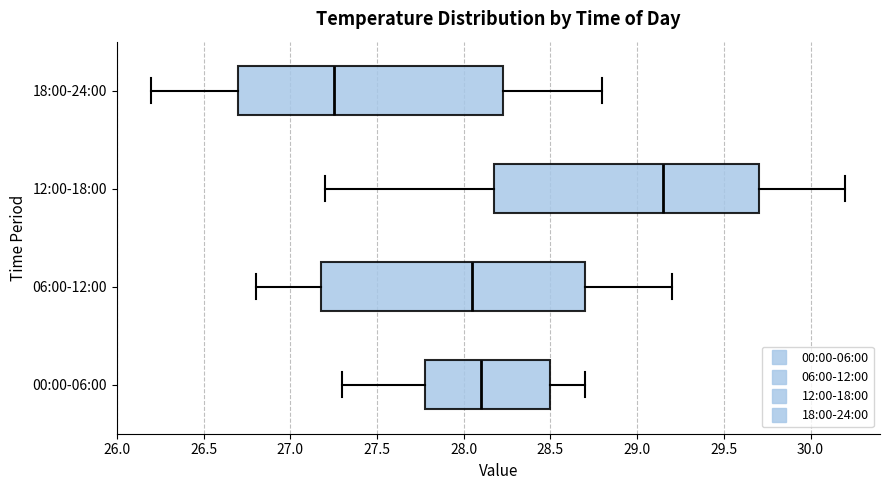

Where is the left edge of the box for 18:00-24:00 on the x-axis? The values are not printed on the chart, so give them approximately, as read against the axis.

26.70